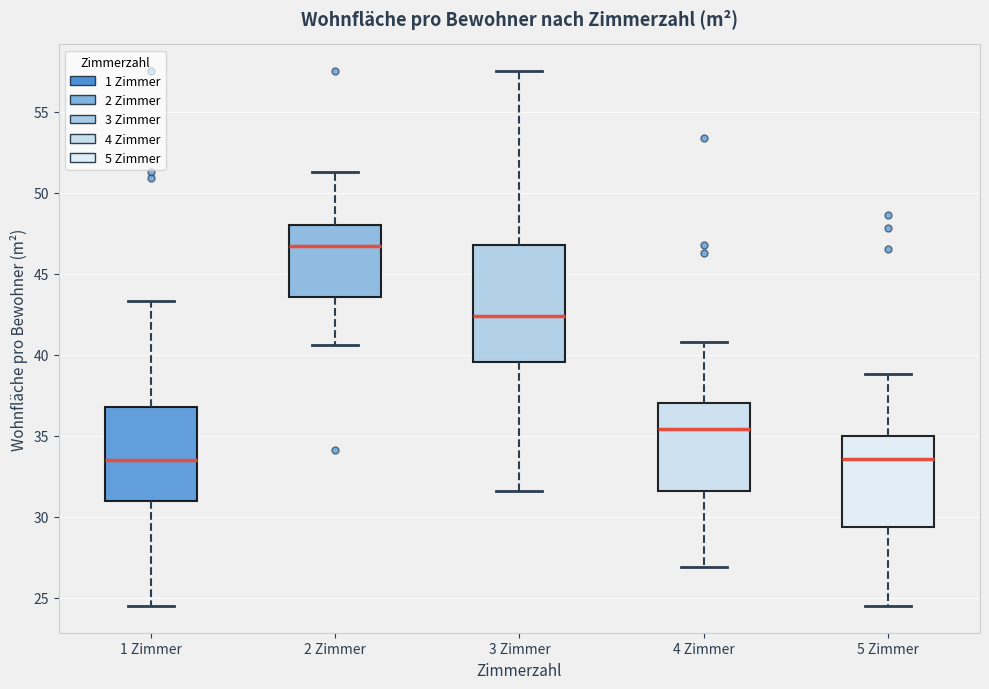

Where does the upper whisker of the box for 4 Zimmer end on the y-axis? The values are not printed on the chart, so give them approximately, as read against the axis.

41.0